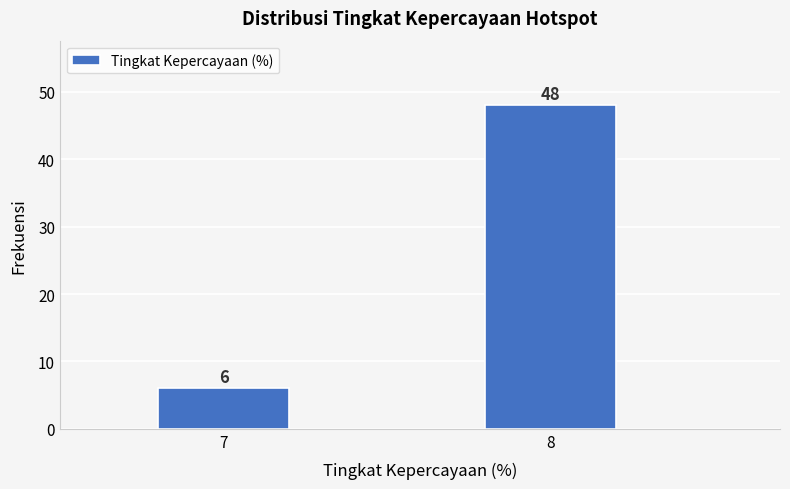

Reading left to right, transcribe all the data shown in this chart.

6	48